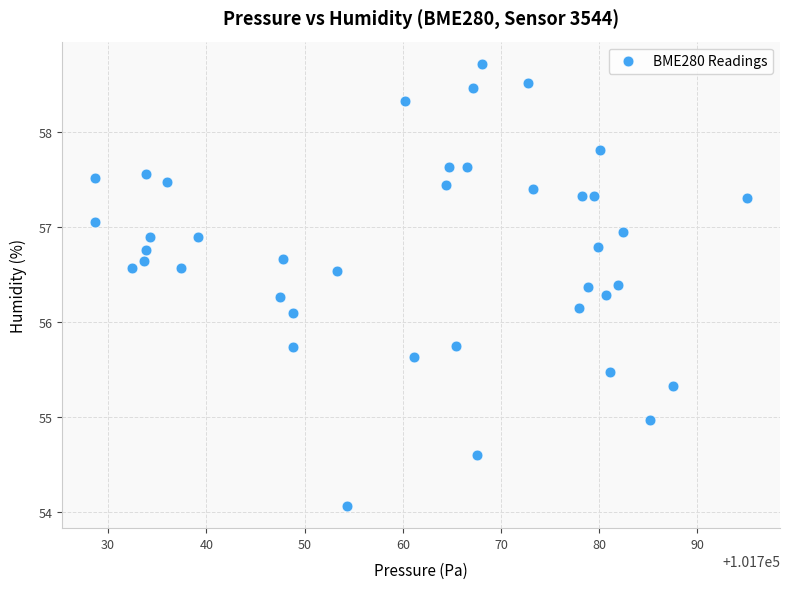

What Y value in the scatter plot is closest to 56?

56.1